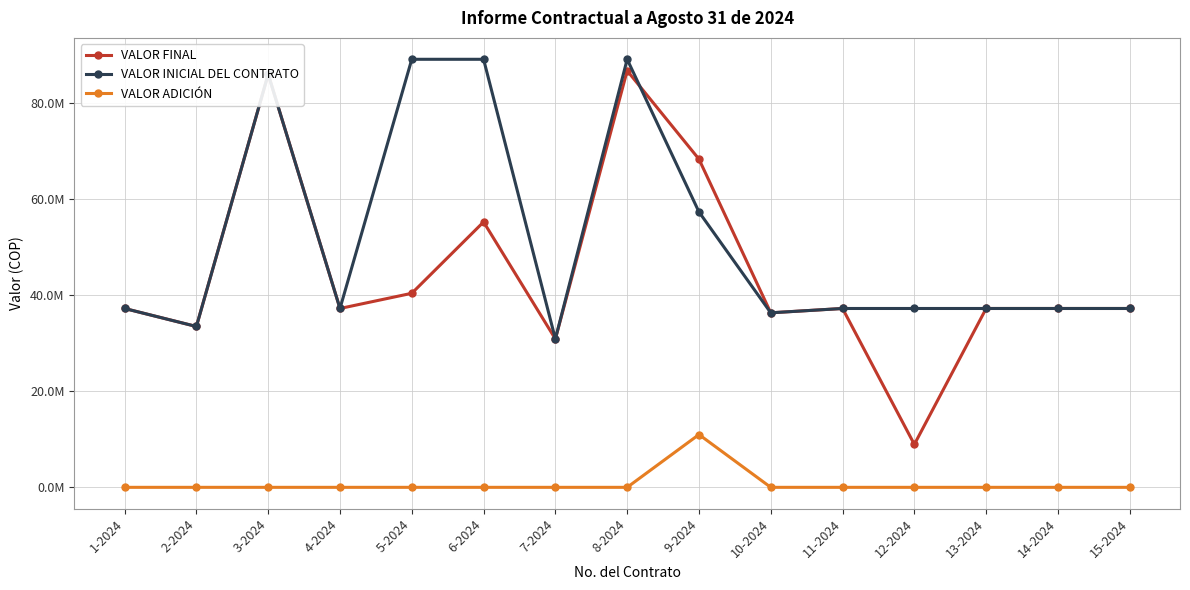

Which has a higher value, 1-2024 or 4-2024?

1-2024